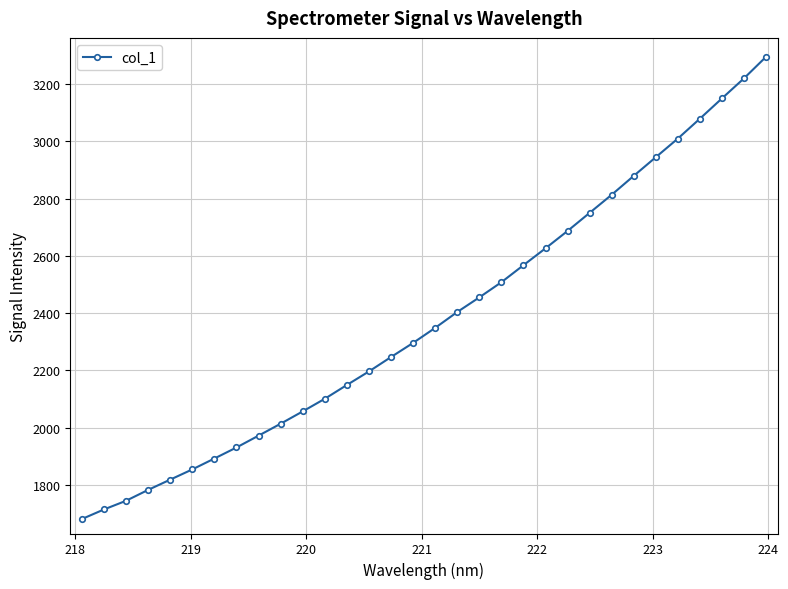

What is the value of the 26th point from the left?

2879.2